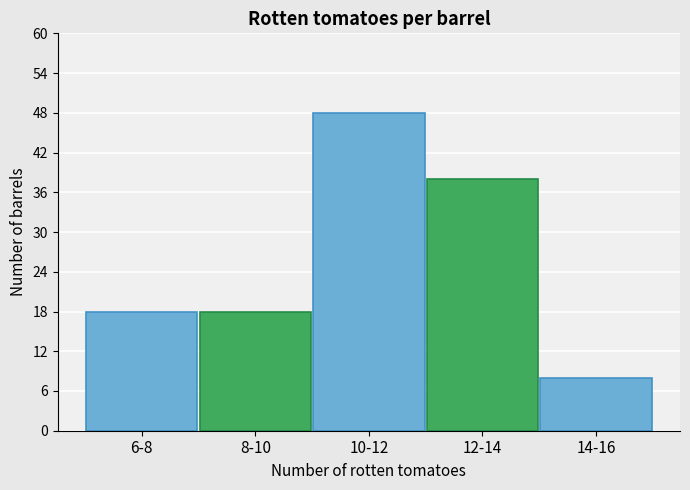

Reading right to left, transcribe all the data shown in this chart.

14-16=8	12-14=38	10-12=48	8-10=18	6-8=18